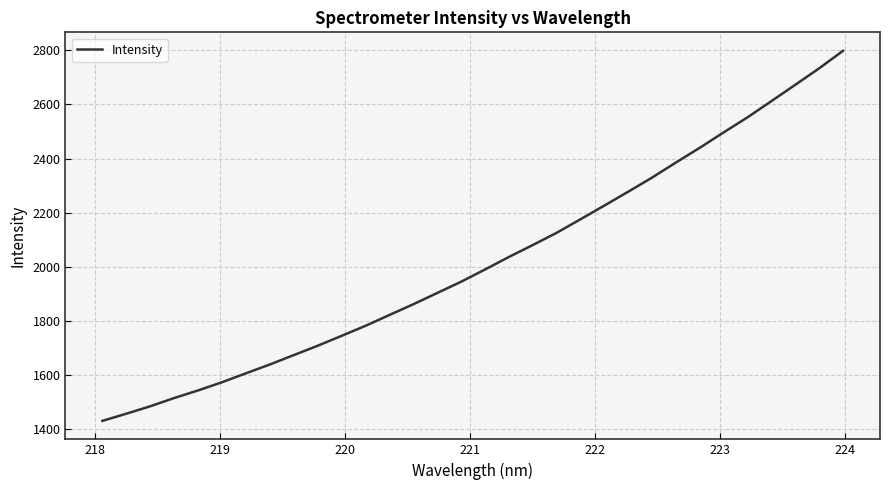

Count the number of categories in the chart.

32